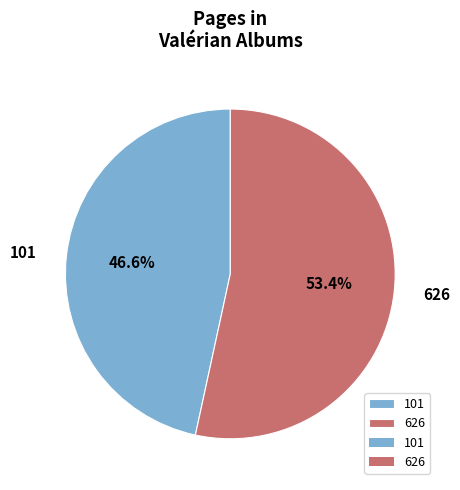

Between 101 and 626, which is larger?

626